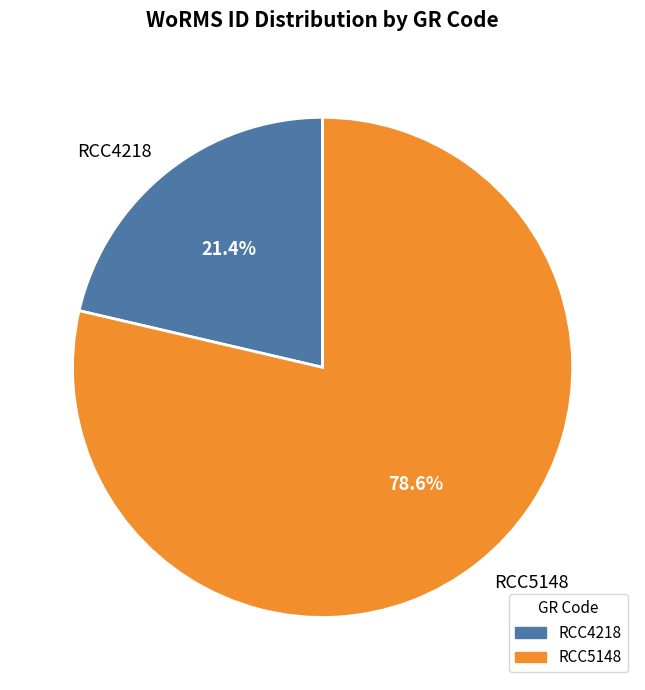

What portion of the pie excludes RCC4218?

78.6%